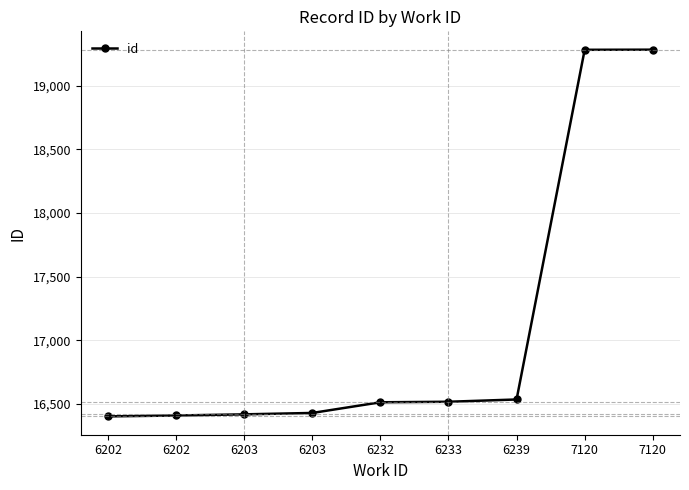

Is this an area chart (filled region under the line)?

No